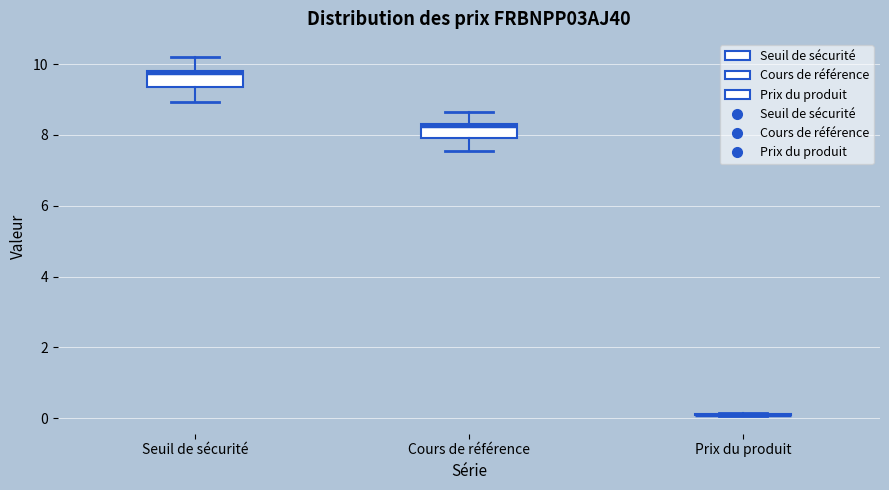

Where is the upper edge of the box for Seuil de sécurité on the y-axis? The values are not printed on the chart, so give them approximately, as read against the axis.

9.8